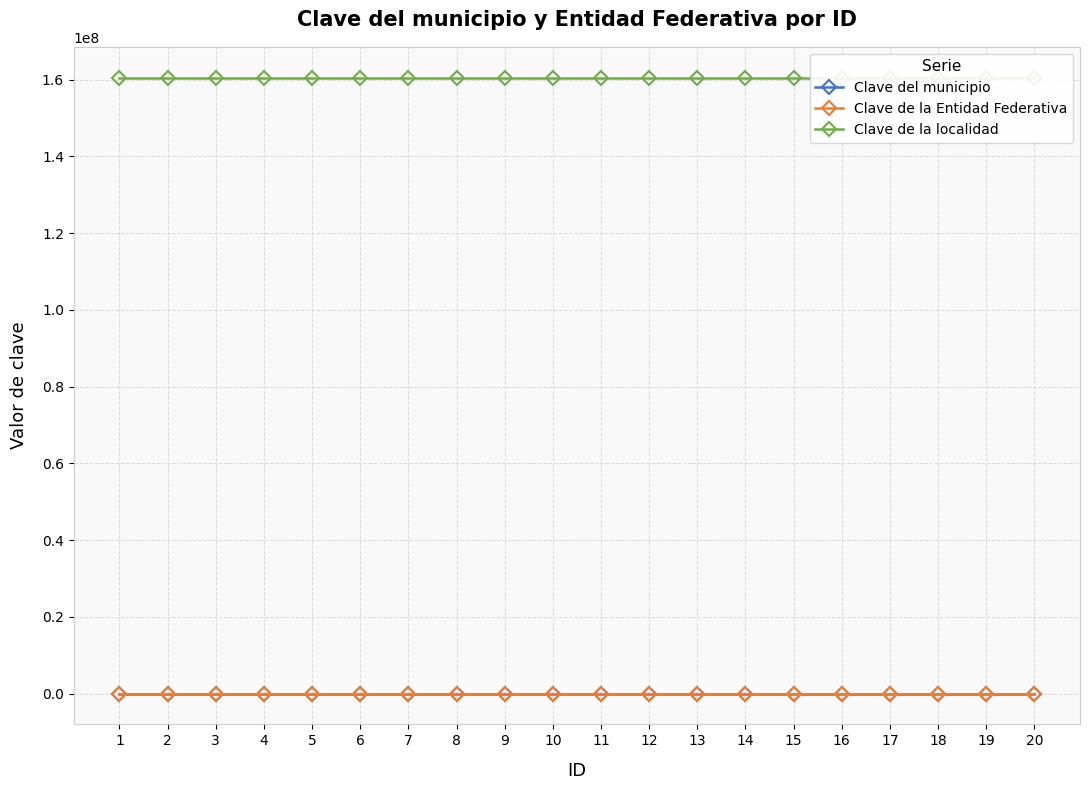

Reading left to right, extract all data points from this chart.

Clave del municipio: 53	53	53	53	53	53	53	53	53	53	53	53	53	53	53	53	53	53	53	53
Clave de la Entidad Federativa: 16	16	16	16	16	16	16	16	16	16	16	16	16	16	16	16	16	16	16	16
Clave de la localidad: 160530001	160530001	160530001	160530001	160530001	160530001	160530001	160530001	160530001	160530001	160530001	160530001	160530001	160530001	160530001	160530001	160530001	160530001	160530001	160530001